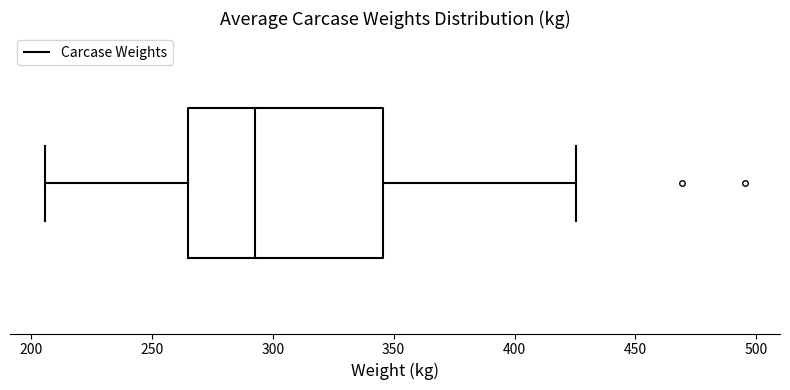

Read this box plot against the x-axis: the position of the median line, the range covered by the box, and the ends of both whiskers. The values are not printed on the chart, so give them approximately, as read against the axis.

median 295, box 265 to 345, whiskers 205 to 425